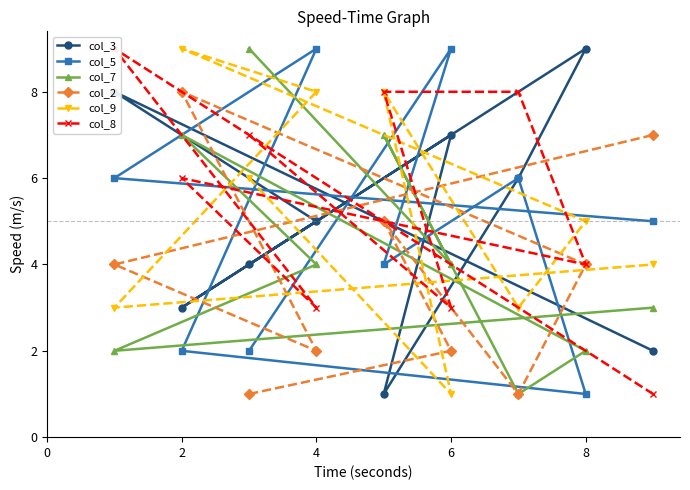

True or false: col_9 has a value of 2 at 4.

False